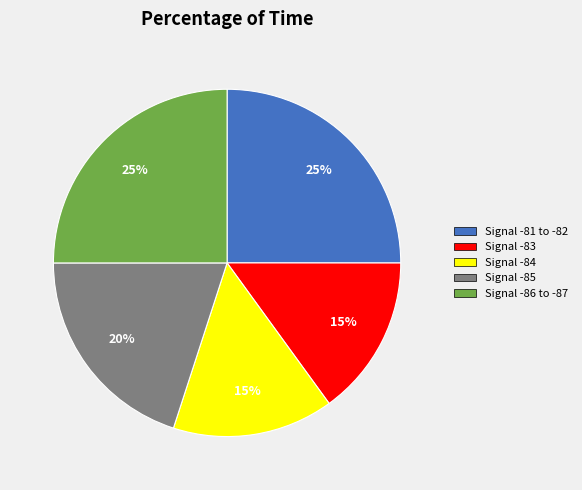

Is it true that Signal -85 is 10% of the pie?

False